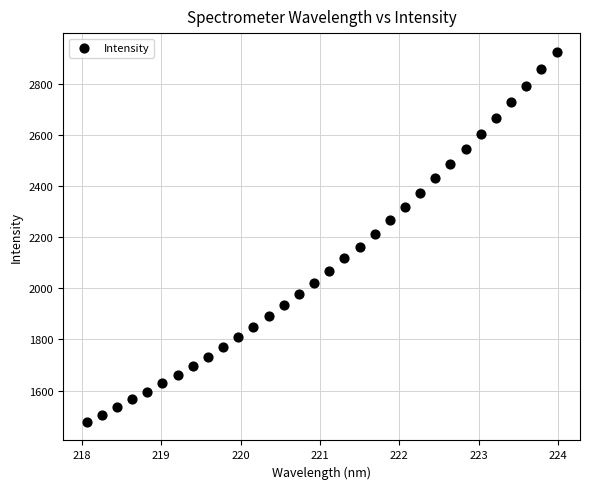

What is the range of X values (max minus min)?

5.9